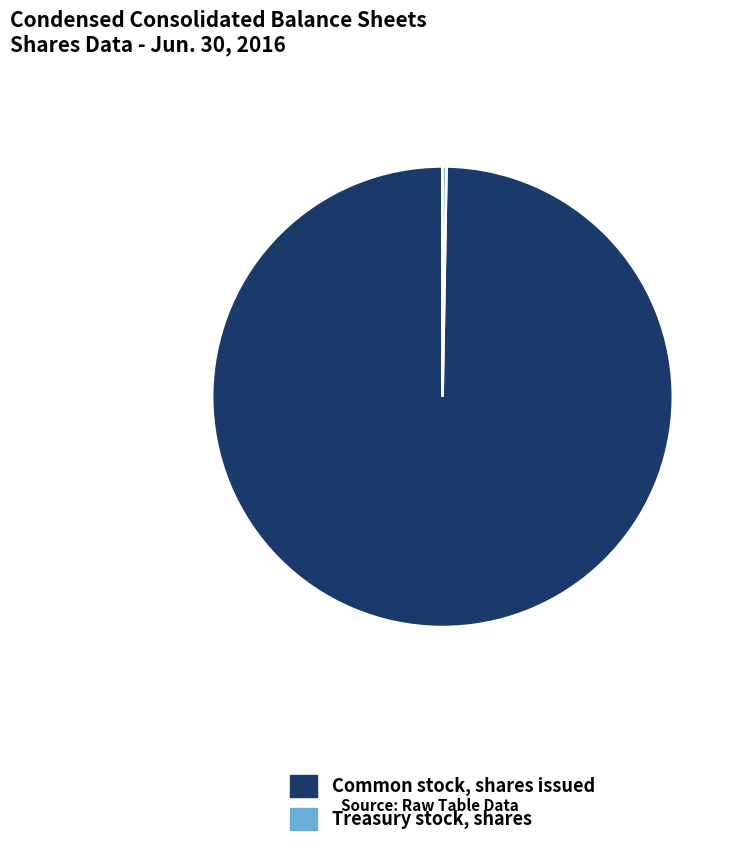

The Common stock, shares issued slice represents 89% of the pie. True or false?

False